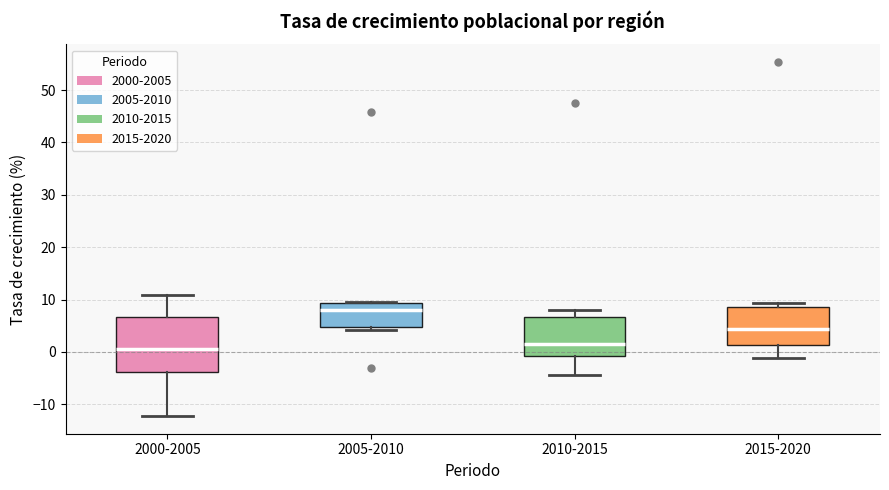

Reading left to right, transcribe this box plot: for each box, give where its median line is, the range the box spans, and where its two whiskers end, as read against the y-axis. The values are not printed on the chart, so give them approximately, as read against the axis.

2000-2005: median 1, box -4 to 7, whiskers -12 to 11
2005-2010: median 8, box 5 to 9, whiskers 4 to 9
2010-2015: median 2, box -1 to 7, whiskers -4 to 8
2015-2020: median 4, box 1 to 9, whiskers -1 to 9 (just above the box's upper edge)